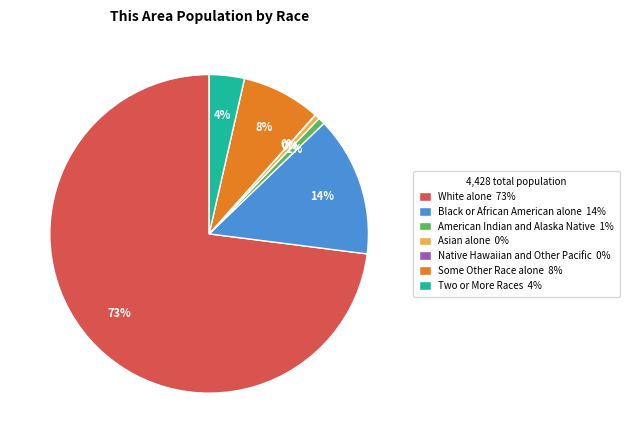

To the nearest percent, what is the combined percentage of White alone 73% and Some Other Race alone 8%?

81%